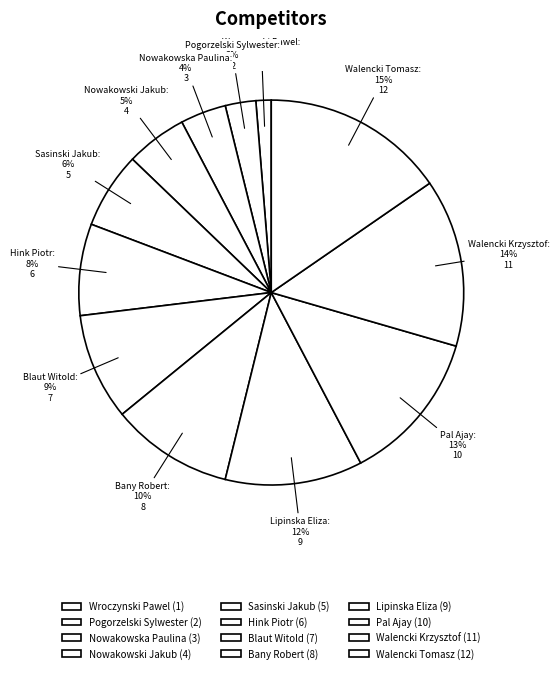

Which slice is the largest?

Walencki Tomasz